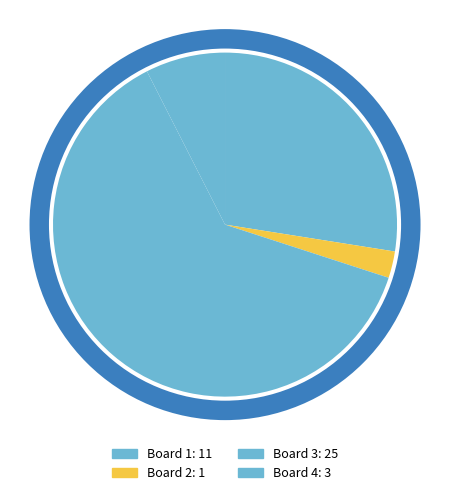

To the nearest percent, what percentage of the pie is Board 4?

8%